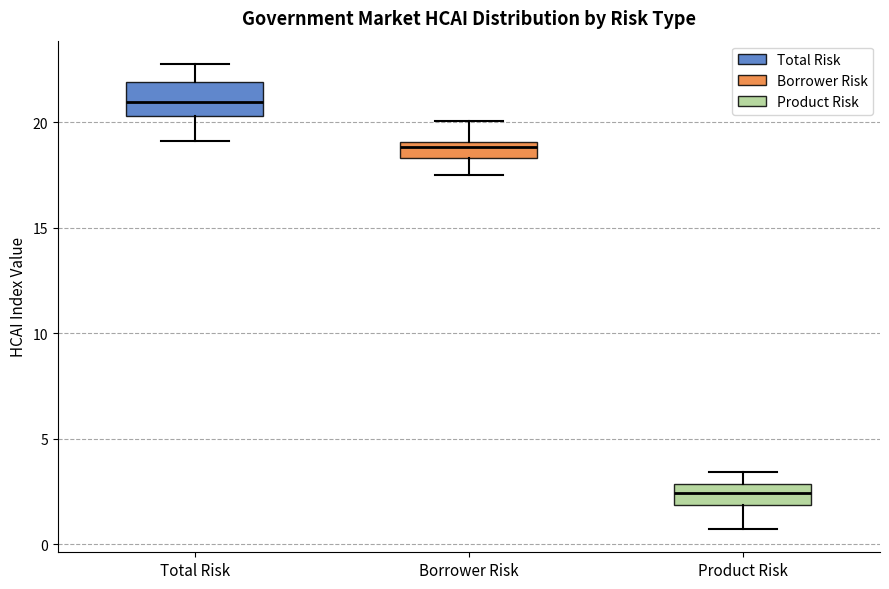

Which box is the tallest, from its lower edge to its upper edge?

Total Risk